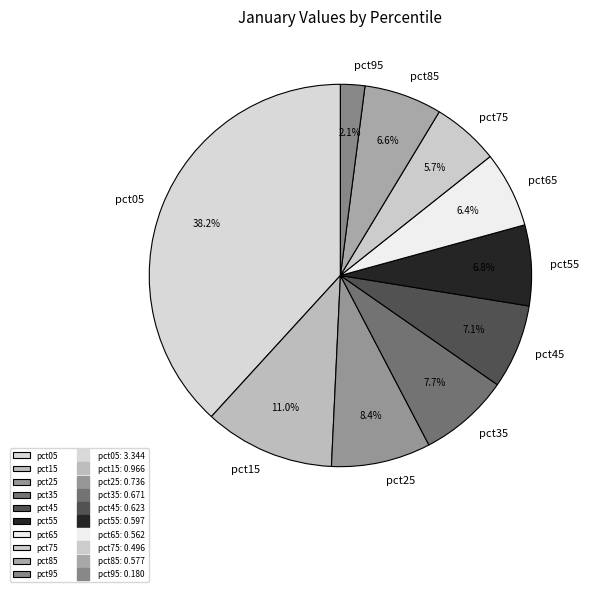

Between pct15 and pct85, which is larger?

pct15